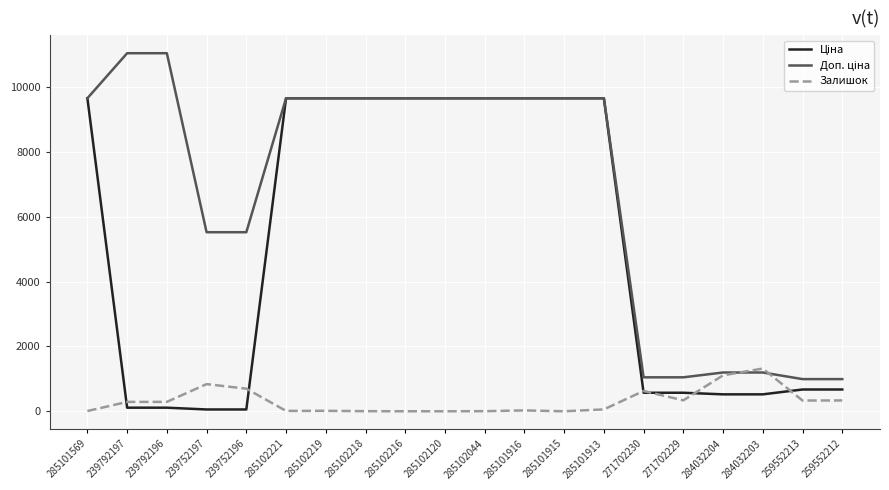

Is it true that Залишок equals 58.0 at 285101913?

True